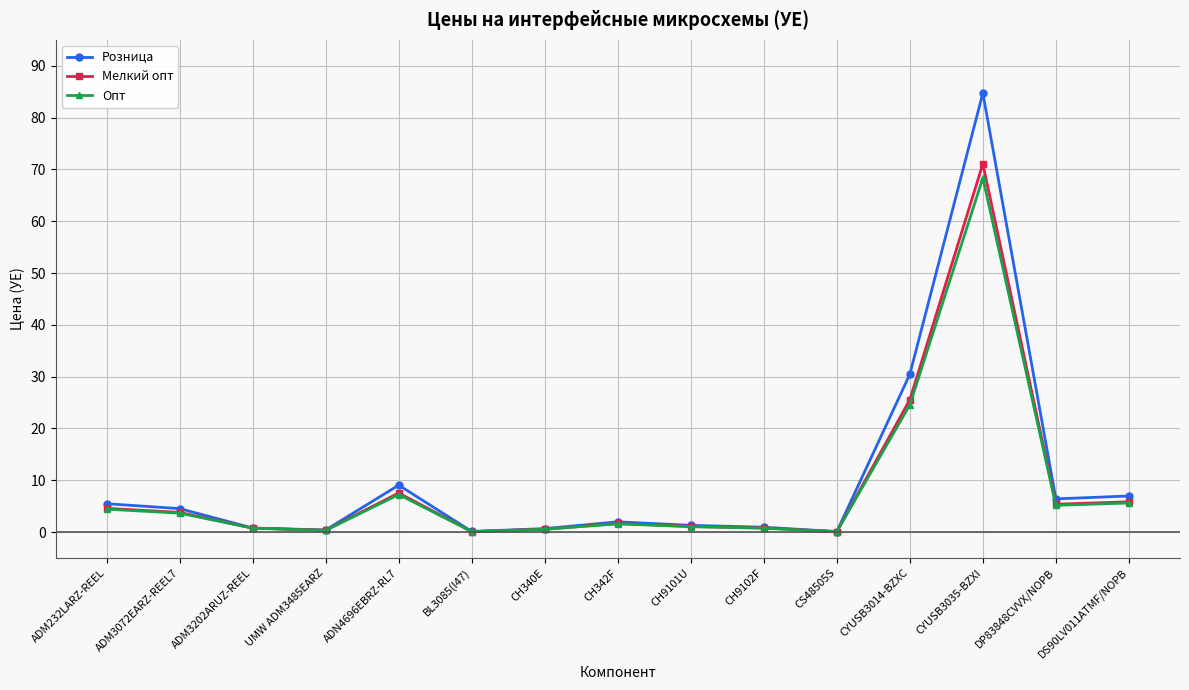

At which category is the sum across all series the highest?

CYUSB3035-BZXI